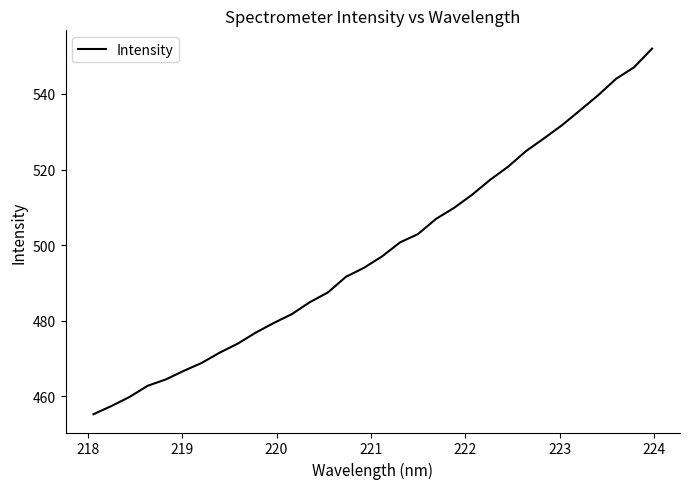

What is the smallest value displayed?

455.2